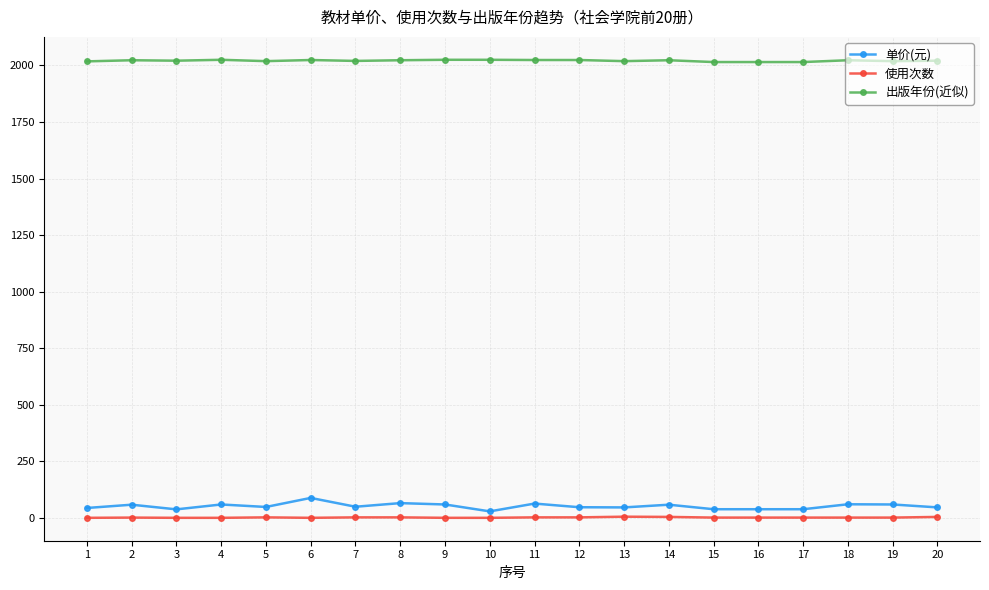

Rank the series by their maximum value, from lowest to highest.

使用次数, 单价(元), 出版年份(近似)